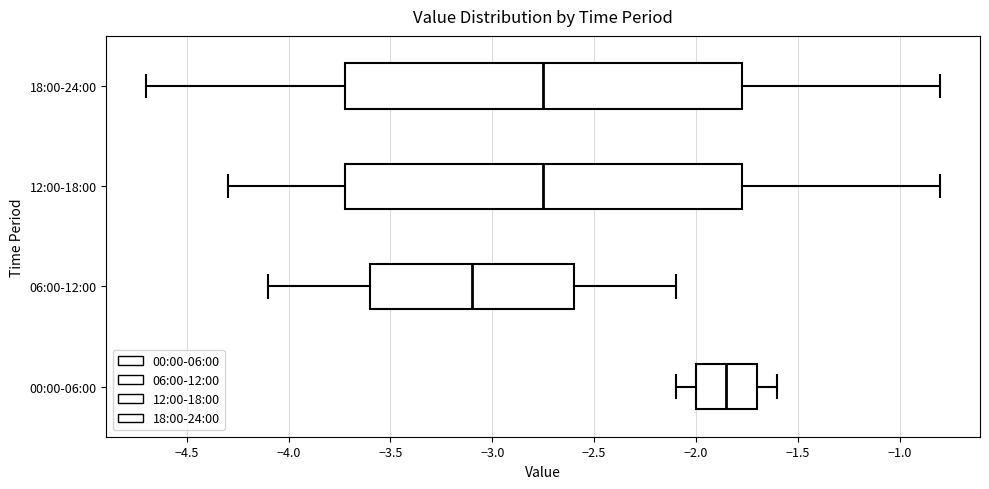

Reading bottom to top, transcribe this box plot: for each box, give where its median line is, the range the box spans, and where its two whiskers end, as read against the x-axis. The values are not printed on the chart, so give them approximately, as read against the axis.

00:00-06:00: median -1.85, box -2.00 to -1.70, whiskers -2.10 to -1.60
06:00-12:00: median -3.10, box -3.60 to -2.60, whiskers -4.10 to -2.10
12:00-18:00: median -2.75, box -3.70 to -1.75, whiskers -4.30 to -0.80
18:00-24:00: median -2.75, box -3.70 to -1.75, whiskers -4.70 to -0.80